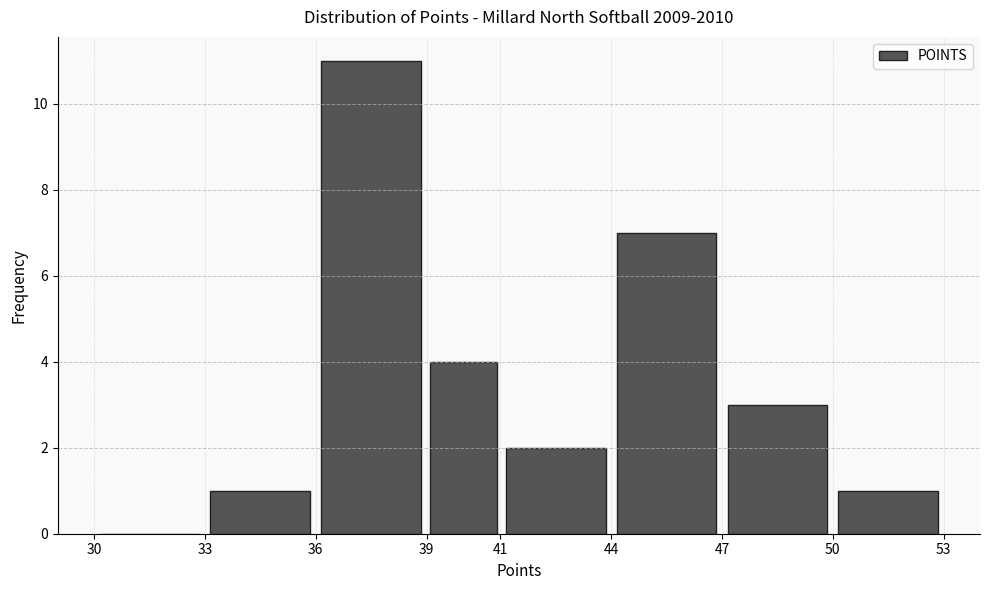

Over which range of the x-axis is the bar tallest?

36 to 39